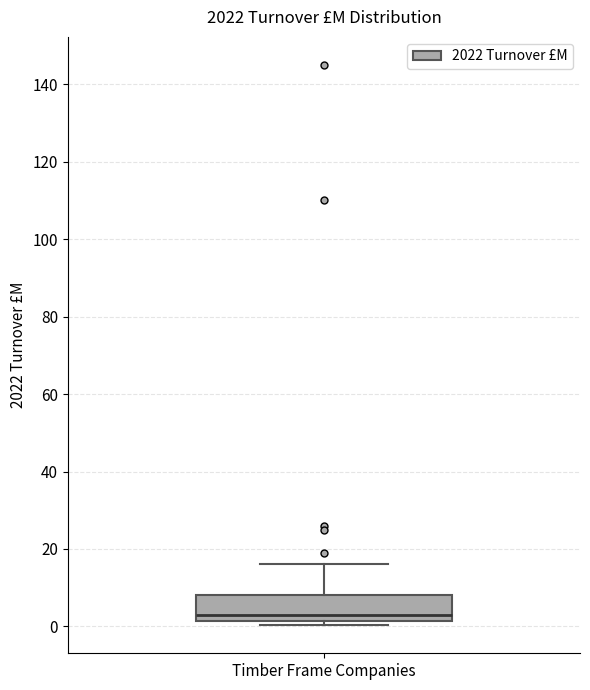

Where is the upper edge of the box for Timber Frame Companies on the y-axis? The values are not printed on the chart, so give them approximately, as read against the axis.

8